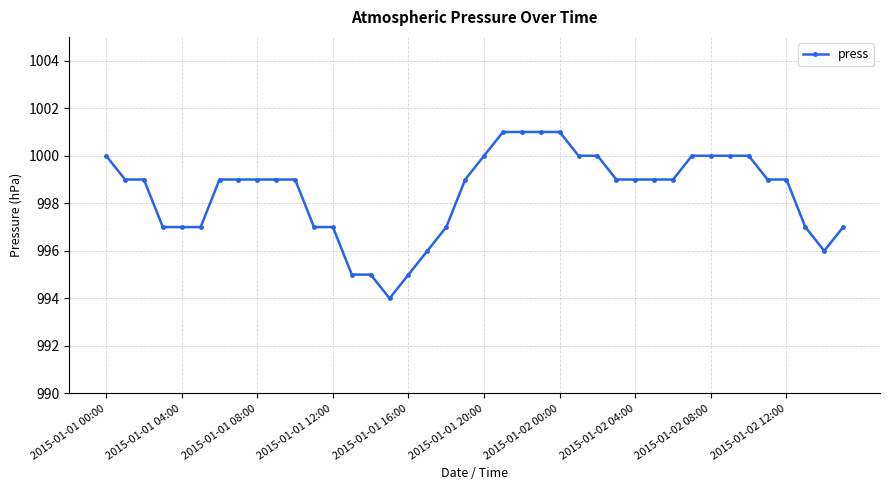

What is the greatest value displayed?

1001